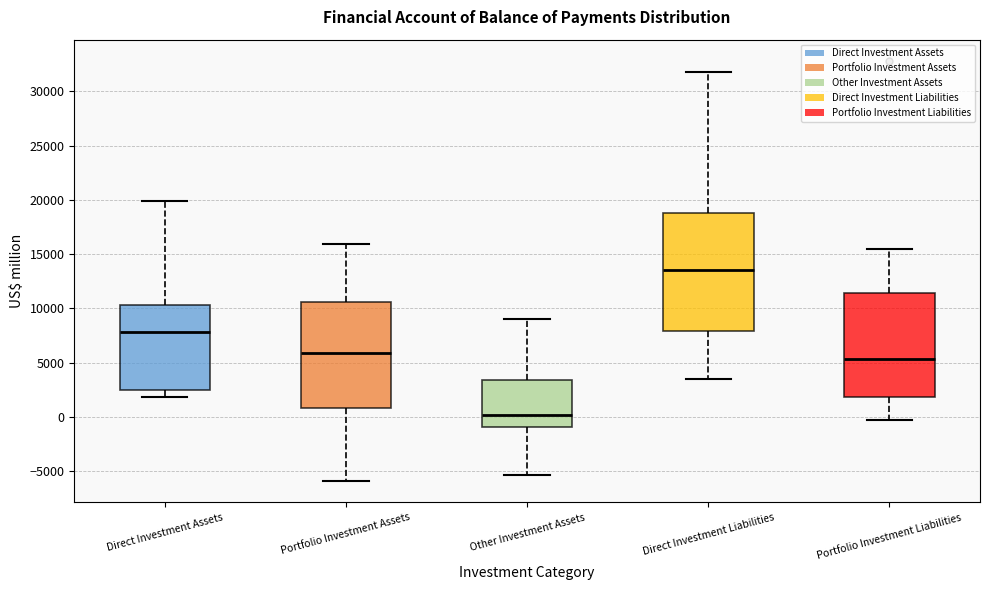

Which box is the tallest, from its lower edge to its upper edge?

Direct Investment Liabilities